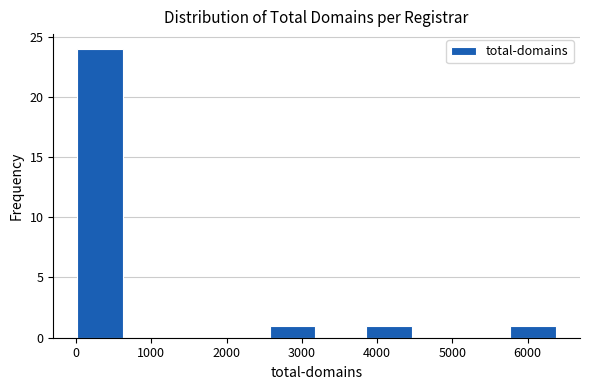

Over which range of the x-axis is the bar tallest?

0 to 600